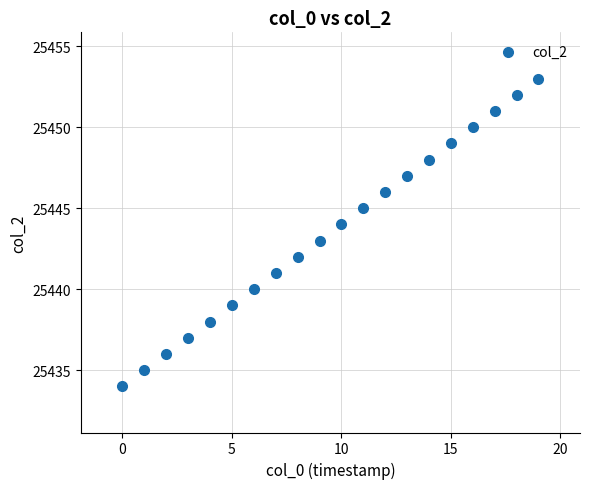

What is the range of Y values (max minus min)?

19